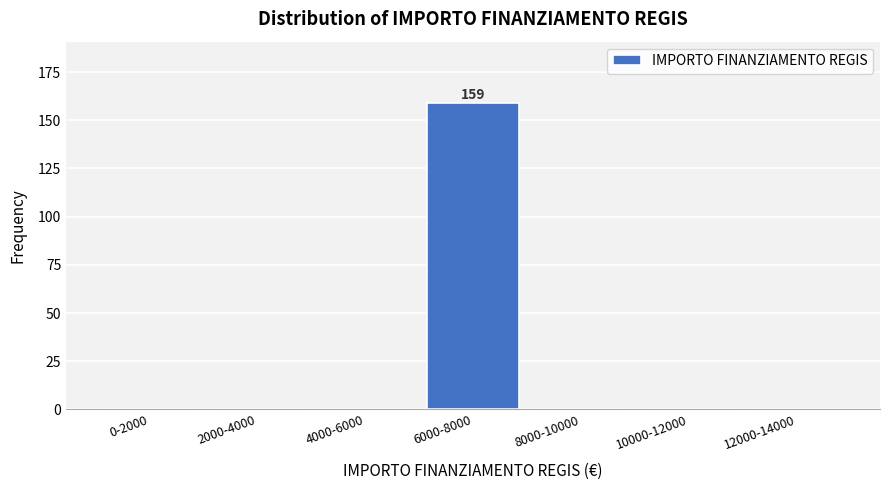

Reading right to left, extract all data points from this chart.

12000-14000=0	10000-12000=0	8000-10000=0	6000-8000=159	4000-6000=0	2000-4000=0	0-2000=0